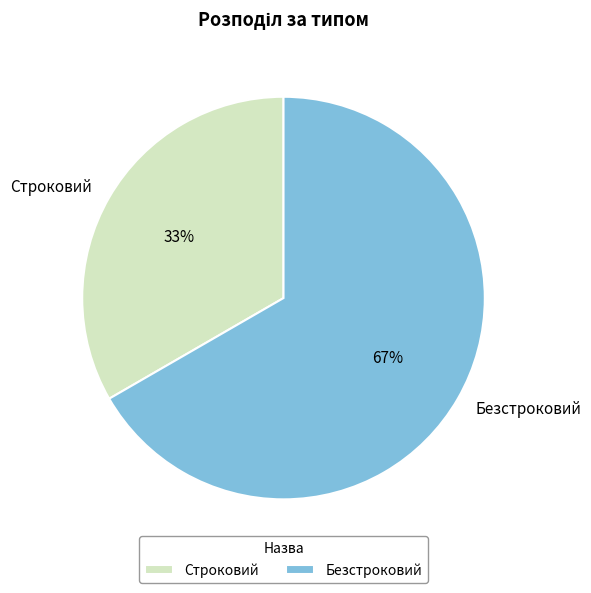

Does any single category account for the majority?

Yes